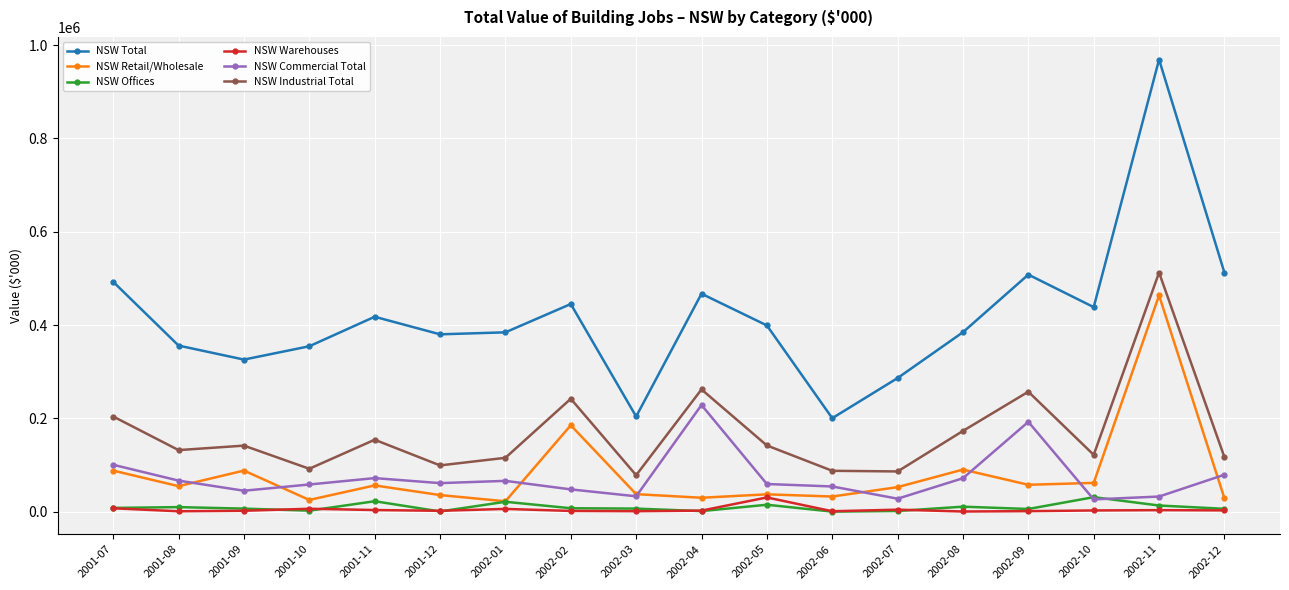

The value of NSW Commercial Total at 2002-09 is 192569. True or false?

True